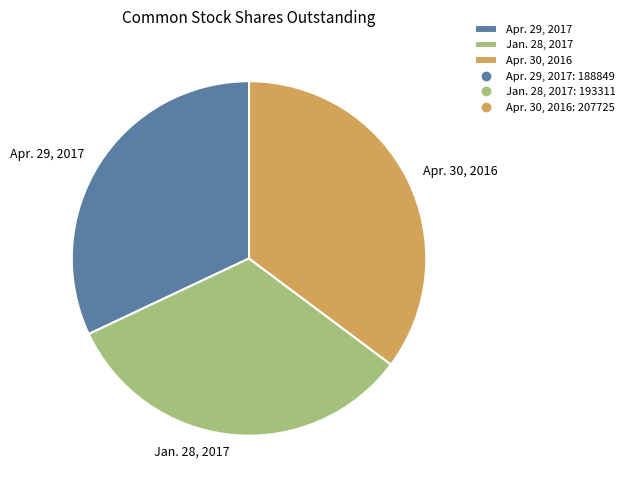

Which has a higher value, Apr. 29, 2017 or Jan. 28, 2017?

Jan. 28, 2017